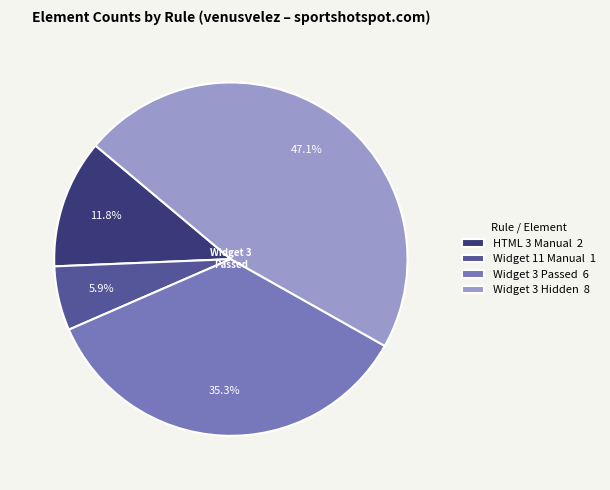

What percentage is NOT represented by Widget 11 Manual 1?

94.1%